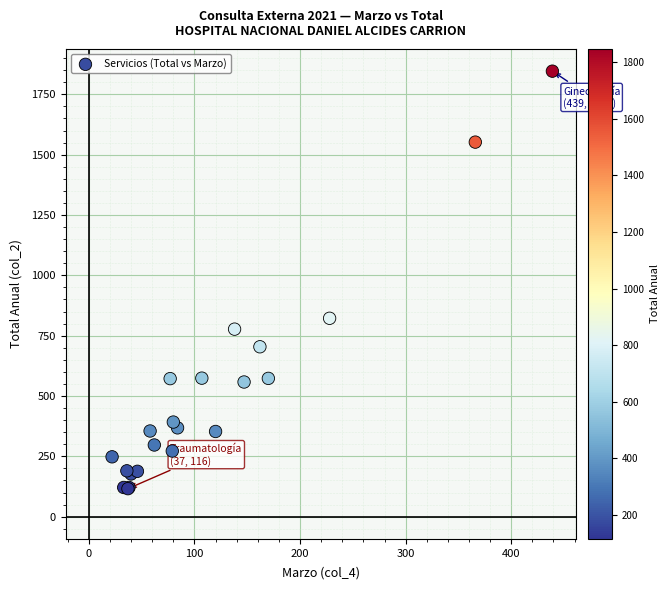

What Y value in the scatter plot is closest to 981?

822